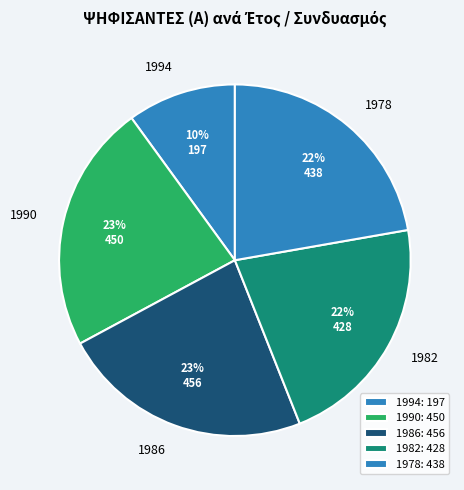

True or false: 1994 accounts for 1% of the total.

False